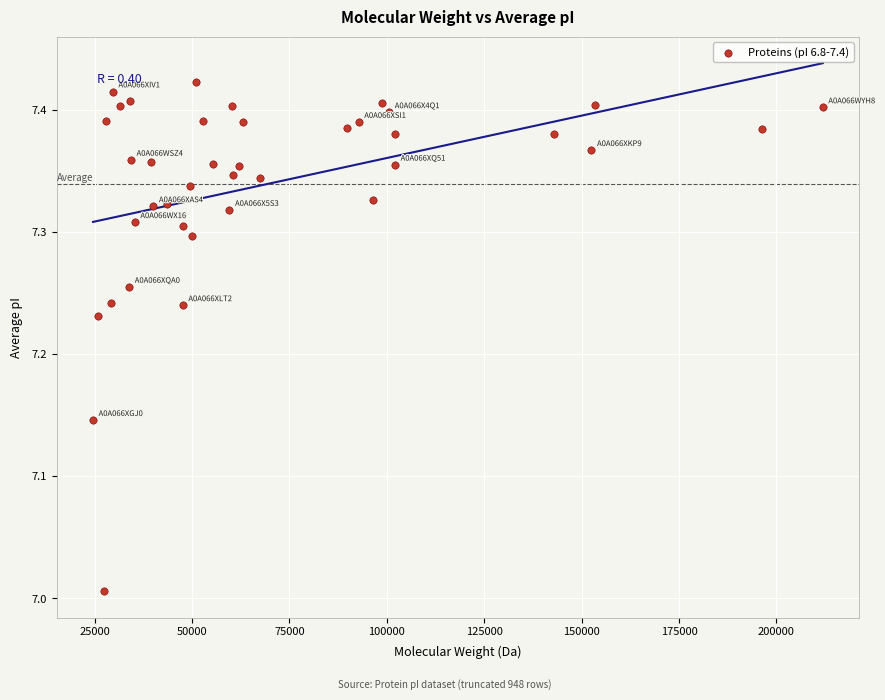

What is the range of X values (max minus min)?

187312.8